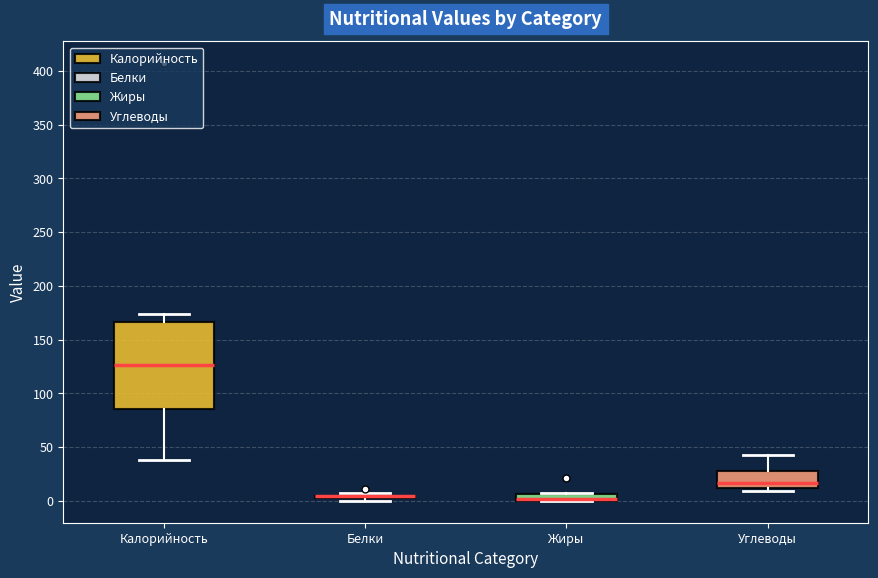

Comparing the boxes themselves (not the whiskers), which one is the tallest?

Калорийность